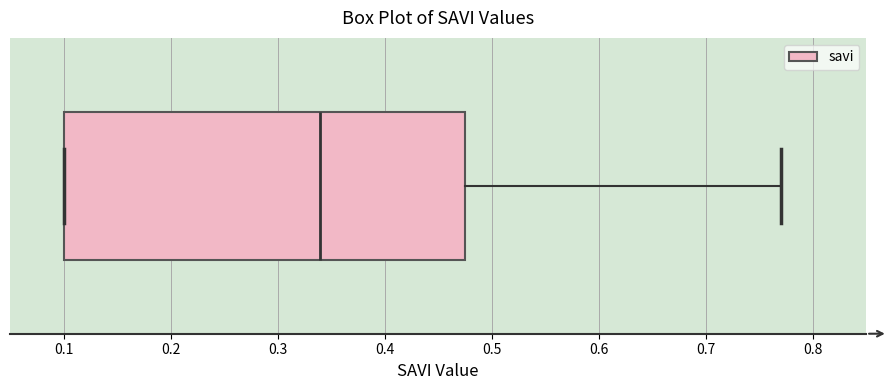

Where does the median line of the box sit on the x-axis? The values are not printed on the chart, so give them approximately, as read against the axis.

0.34